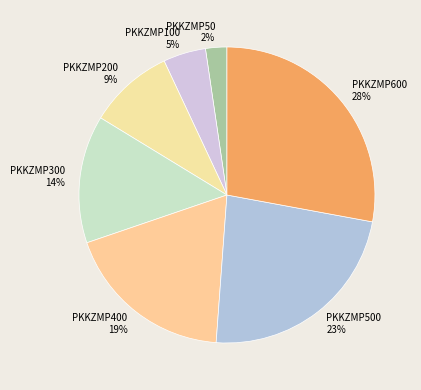

Combined, do PKKZMP100 and PKKZMP600 account for over 50%?

No